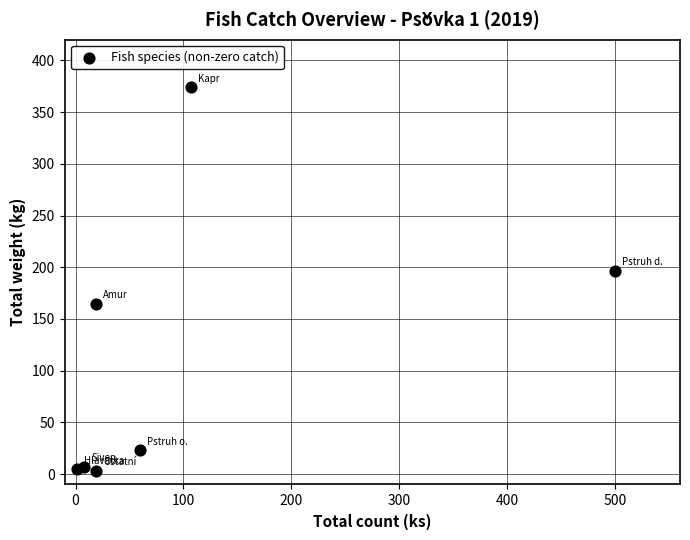

What is the range of Y values (max minus min)?

370.8